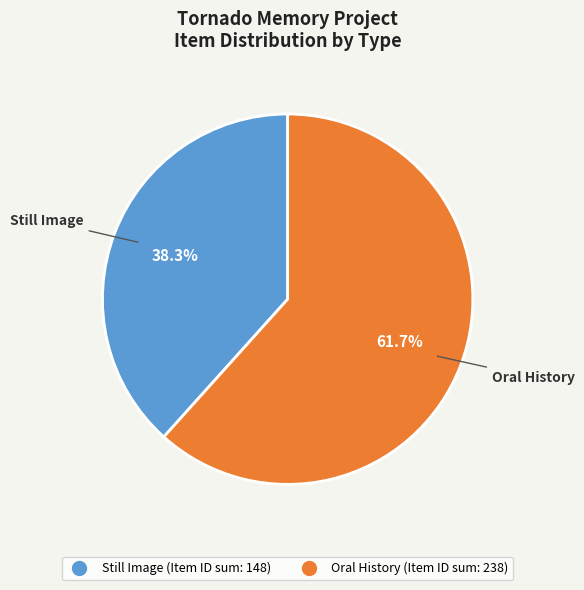

Is there a majority slice in this chart?

Yes